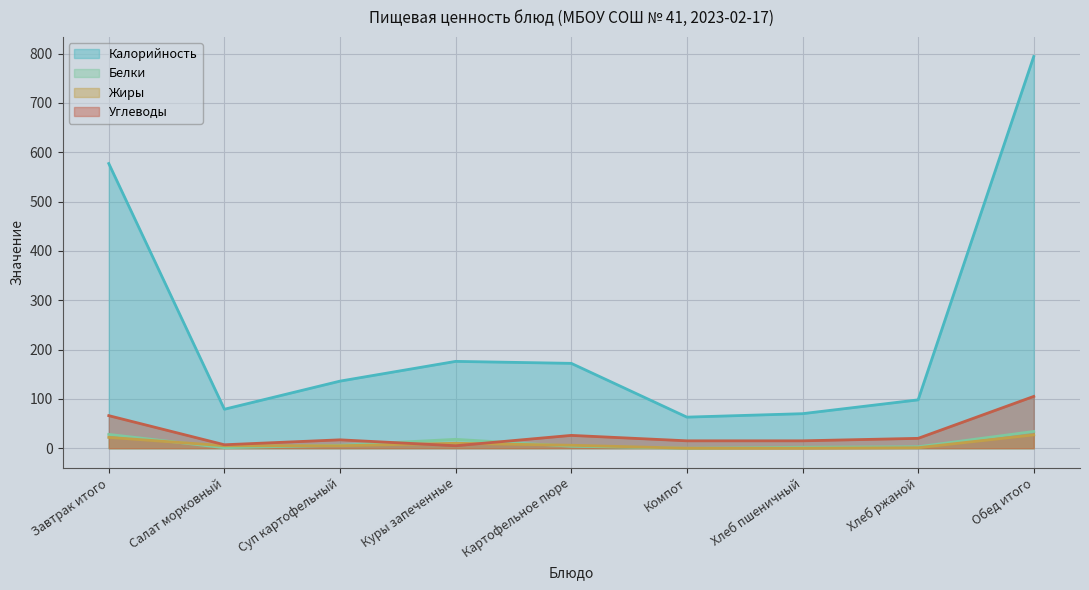

In Белки, how many points are higher than both neighbors (excluding endpoints)?

1